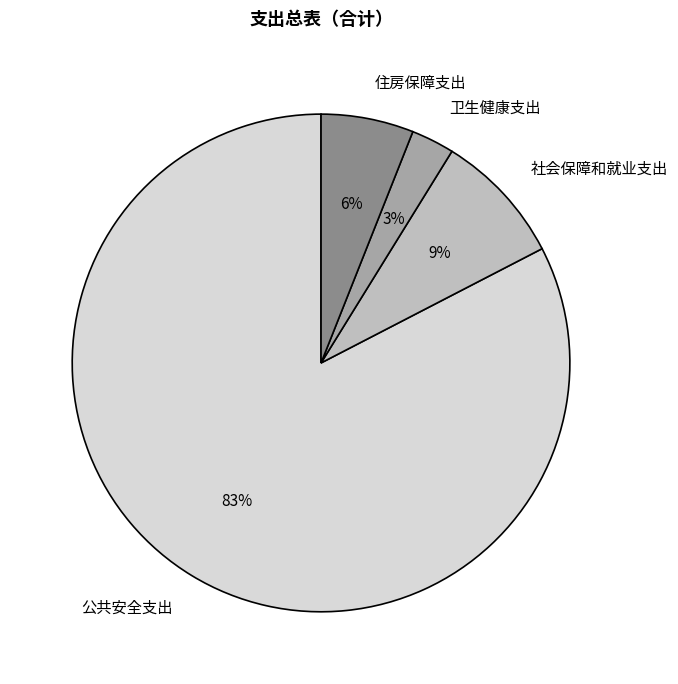

What percentage is the 社会保障和就业支出 slice, to the nearest percent?

9%